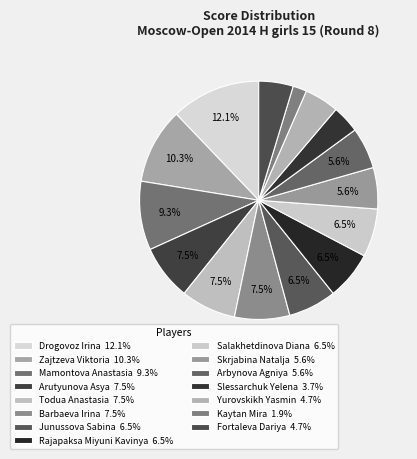

Is there any slice that represents more than half of the pie?

No